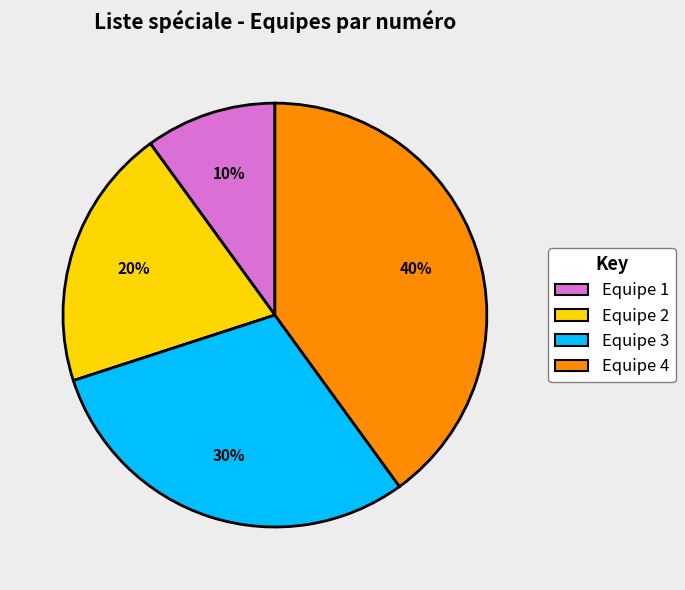

How many segments does this pie chart have?

4